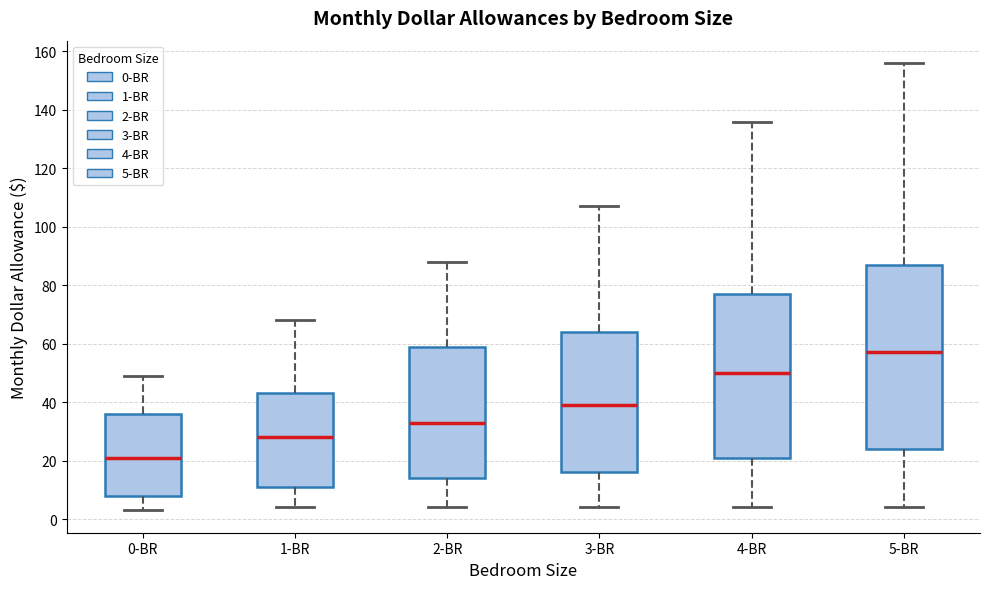

Comparing the boxes themselves (not the whiskers), which one is the tallest?

5-BR